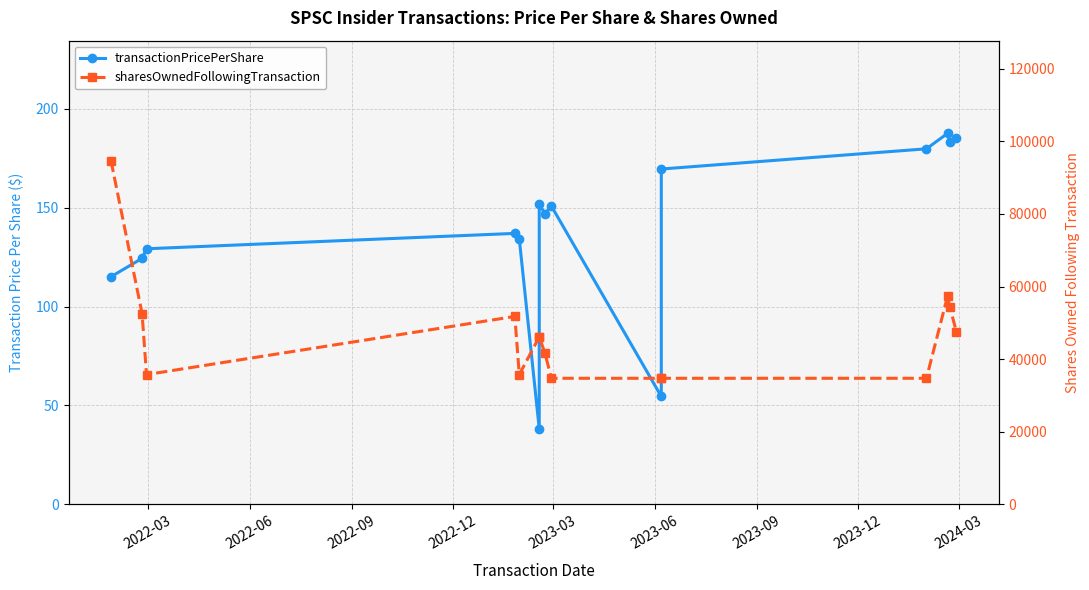

At how many categories does at least one series exceed 67266?

1